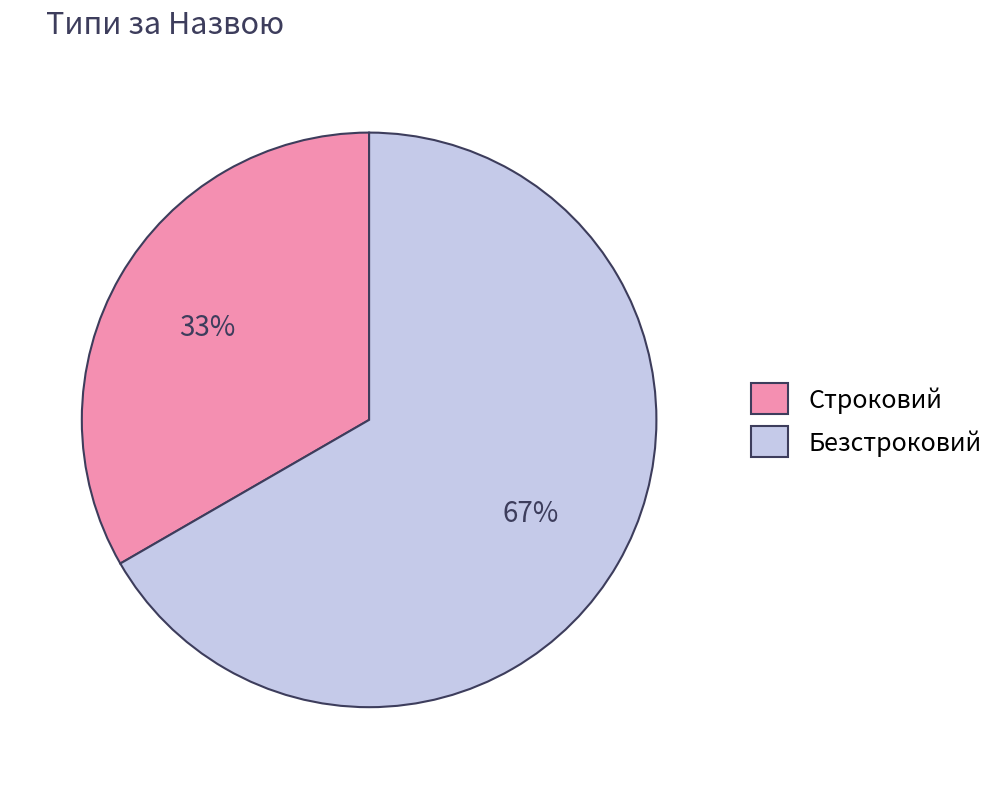

How many segments does this pie chart have?

2